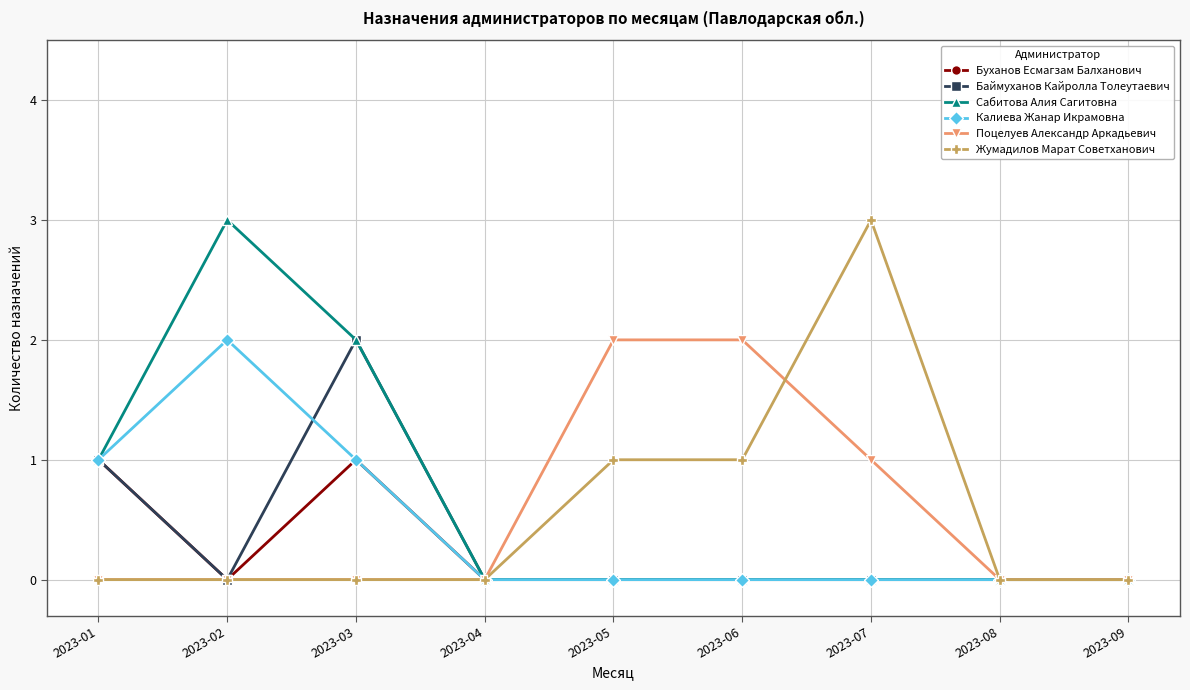

The Жумадилов Марат Советханович series shows 1 at 2023-06. True or false?

True